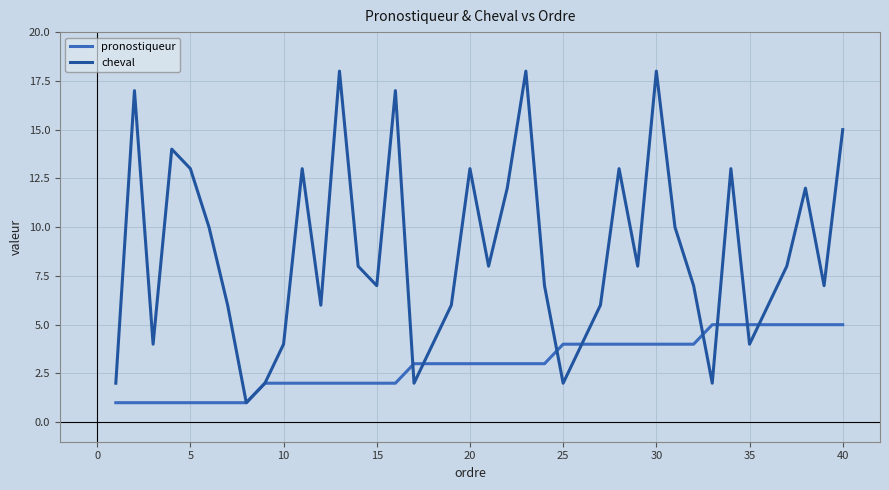

What is the maximum value for cheval?

18